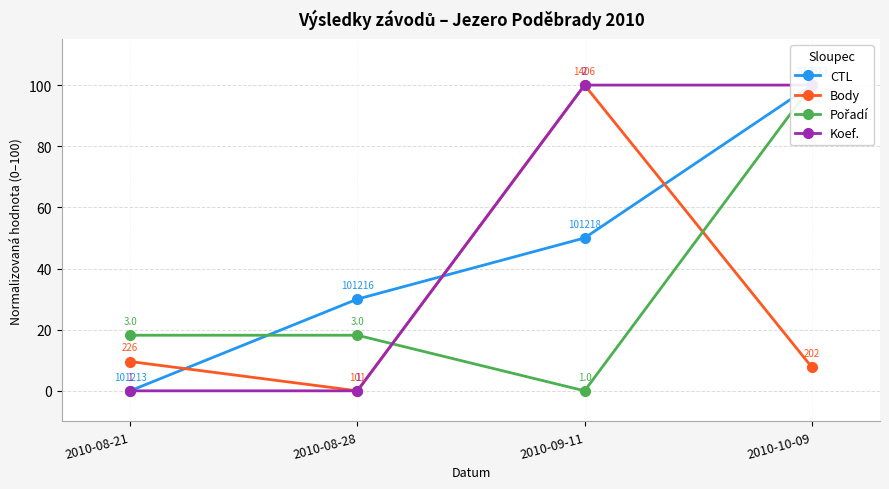

True or false: CTL has more than 0 points higher than both neighbors.

False